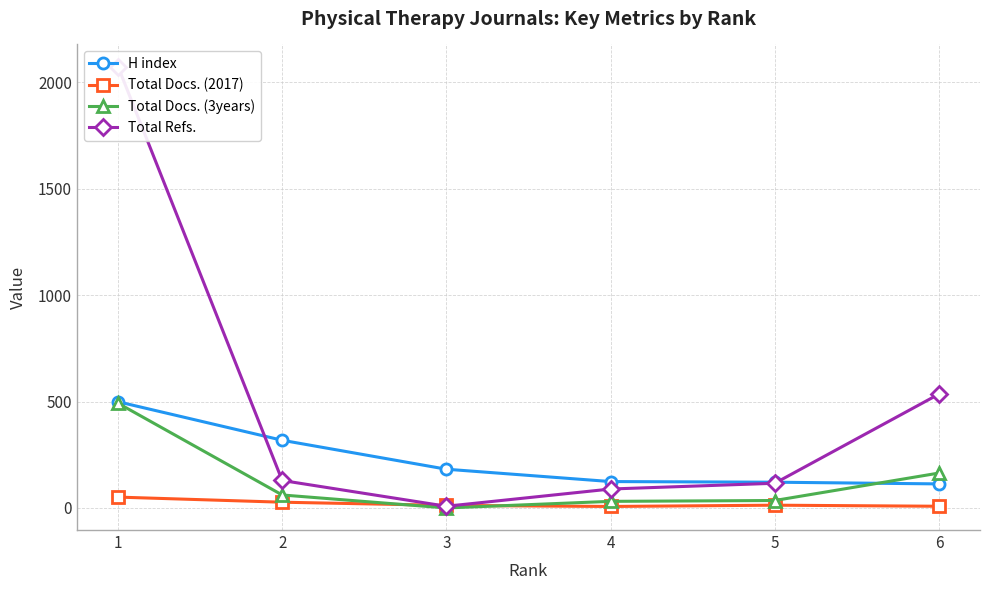

The Total Docs. (3years) series shows 306 at 3. True or false?

False